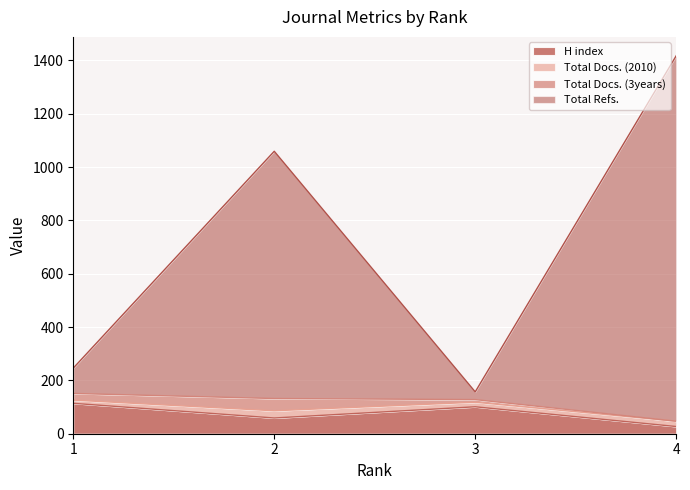

At which label is H index closest to 70?

2